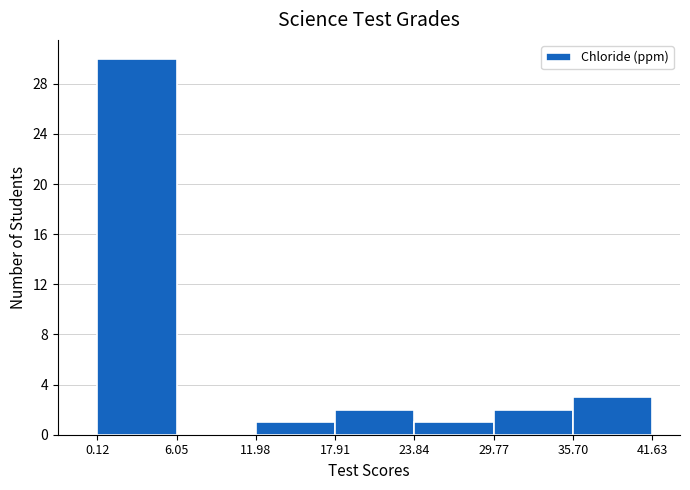

What is the height of the bar covering 17.91 to 23.84 on the x-axis? The values are not printed on the chart, so give them approximately, as read against the axis.

2